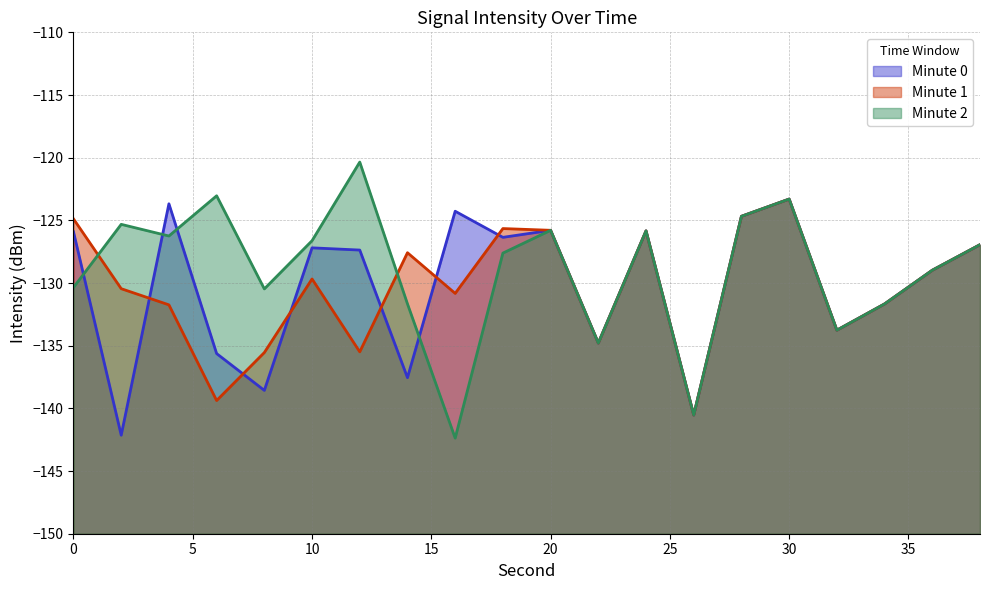

Reading left to right, list all the values displayed in this chart.

Minute 0: 0=-125.9	2=-142.1	4=-123.7	6=-135.6	8=-138.6	10=-127.2	12=-127.4	14=-137.6	16=-124.3	18=-126.4	20=-125.8	22=-134.8	24=-125.8	26=-140.5	28=-124.7	30=-123.3	32=-133.8	34=-131.7	36=-129.0	38=-126.9
Minute 1: 0=-124.9	2=-130.5	4=-131.7	6=-139.4	8=-135.5	10=-129.7	12=-135.5	14=-127.6	16=-130.8	18=-125.7	20=-125.8	22=-134.8	24=-125.8	26=-140.5	28=-124.7	30=-123.3	32=-133.8	34=-131.7	36=-129.0	38=-126.9
Minute 2: 0=-130.4	2=-125.3	4=-126.2	6=-123.0	8=-130.5	10=-126.6	12=-120.3	14=-131.7	16=-142.4	18=-127.6	20=-125.8	22=-134.8	24=-125.8	26=-140.5	28=-124.7	30=-123.3	32=-133.8	34=-131.7	36=-129.0	38=-126.9